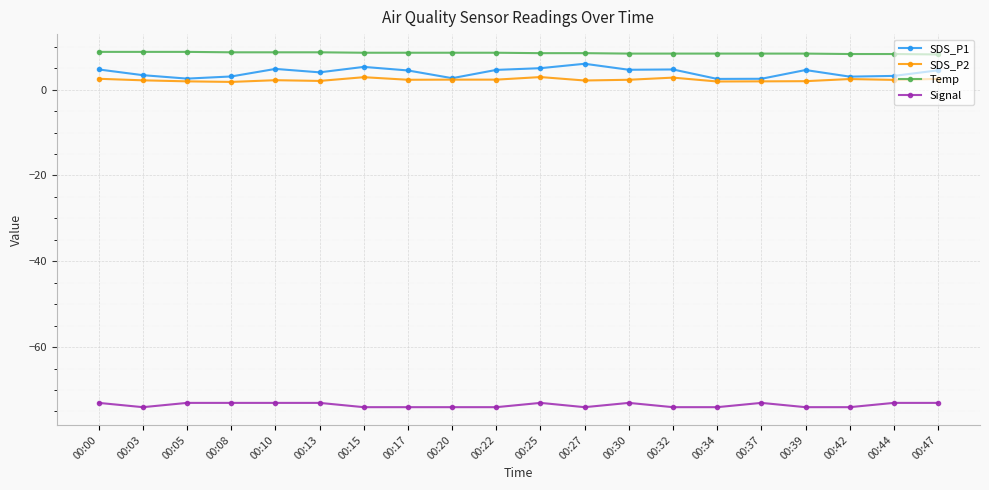

Is the value of SDS_P1 at 00:44 greater than the value of Signal at 00:30?

Yes